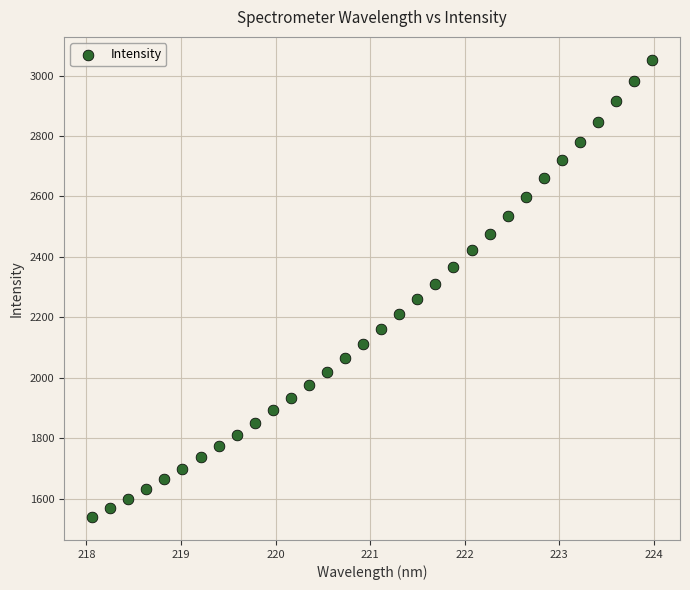

What is the range of Y values (max minus min)?

1514.1